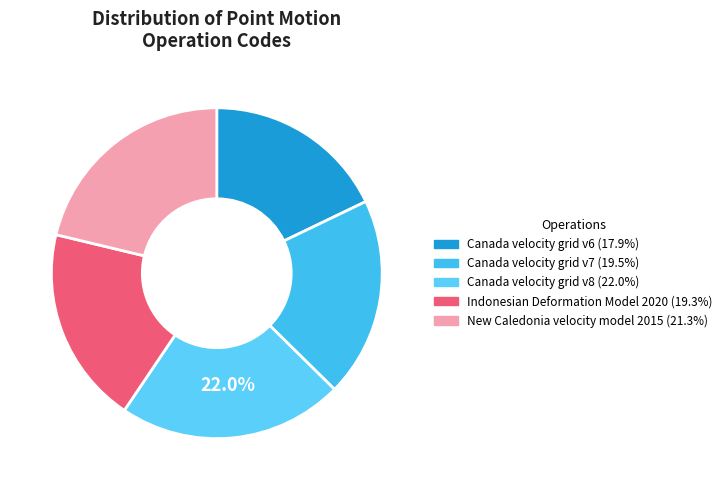

How many slices are in this pie chart?

5